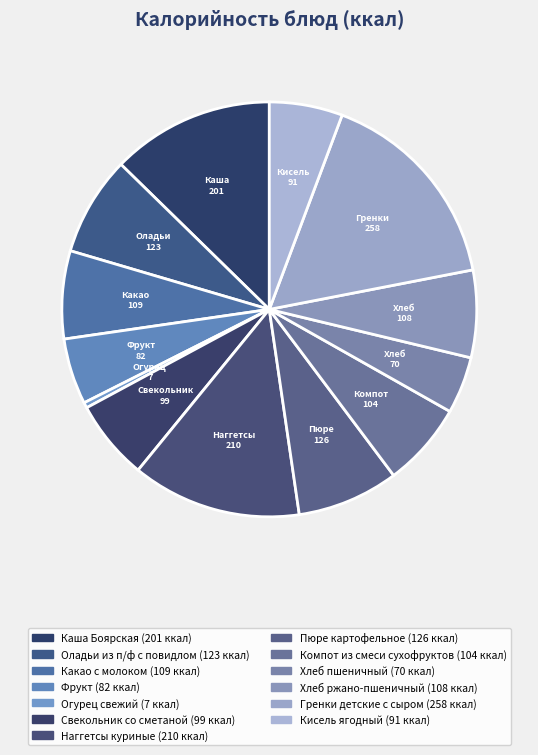

How many segments does this pie chart have?

13